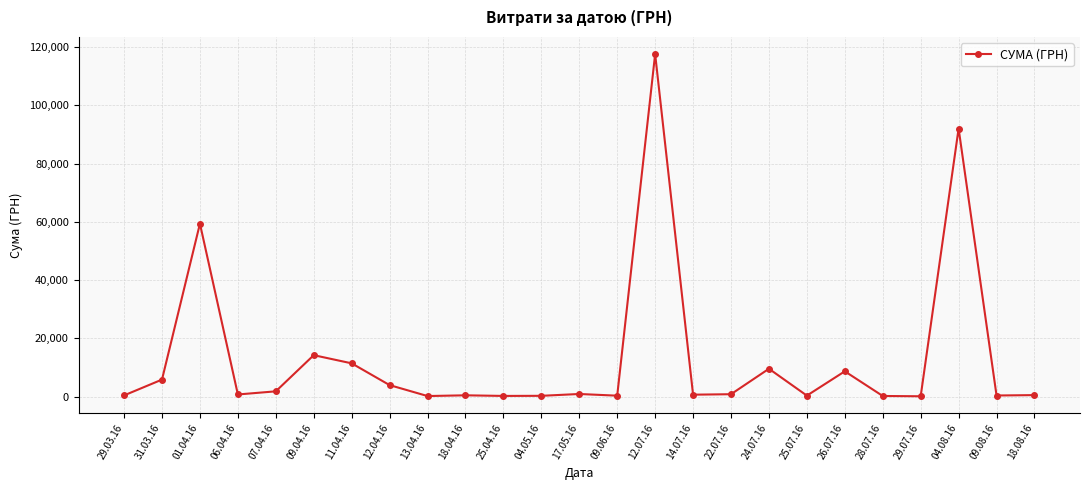

What is the greatest value displayed?

117568.8